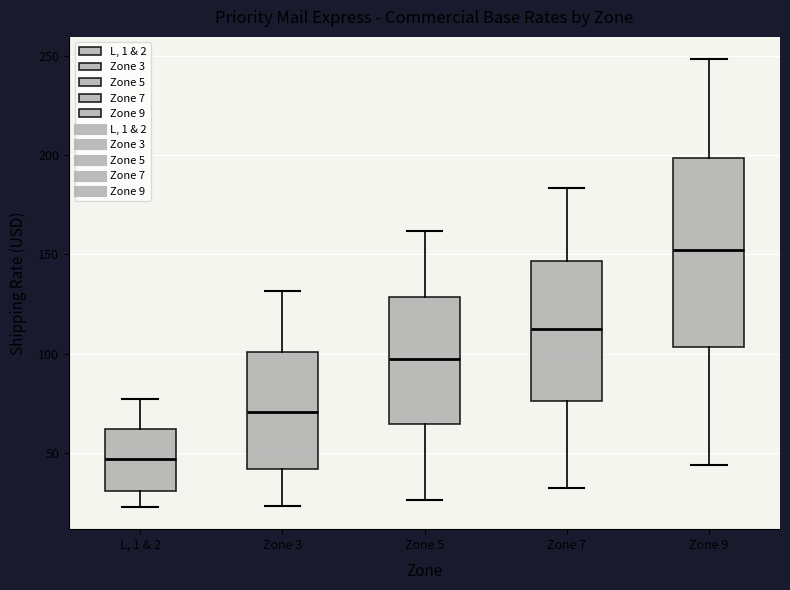

Reading left to right, transcribe this box plot: for each box, give where its median line is, the range the box spans, and where its two whiskers end, as read against the y-axis. The values are not printed on the chart, so give them approximately, as read against the axis.

L, 1 & 2: median 45, box 30 to 60, whiskers 25 to 75
Zone 3: median 70, box 40 to 100, whiskers 25 to 130
Zone 5: median 95, box 65 to 130, whiskers 25 to 160
Zone 7: median 110, box 75 to 145, whiskers 30 to 185
Zone 9: median 150, box 105 to 200, whiskers 45 to 250